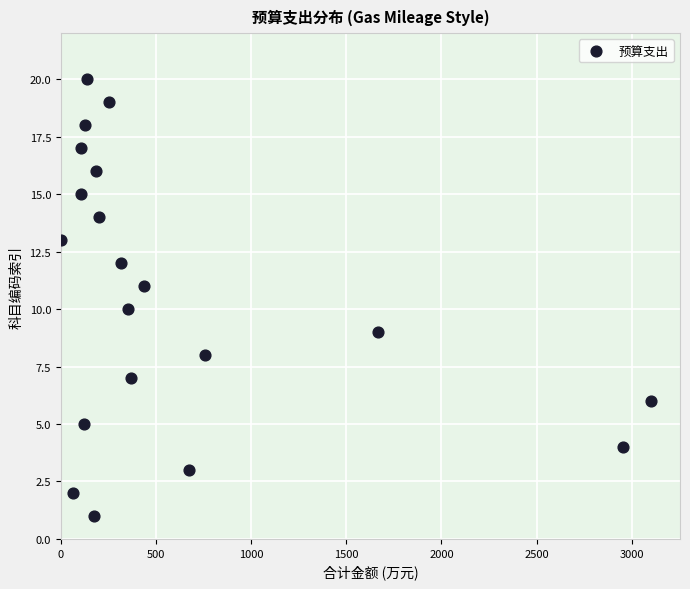

What is the range of Y values (max minus min)?

19